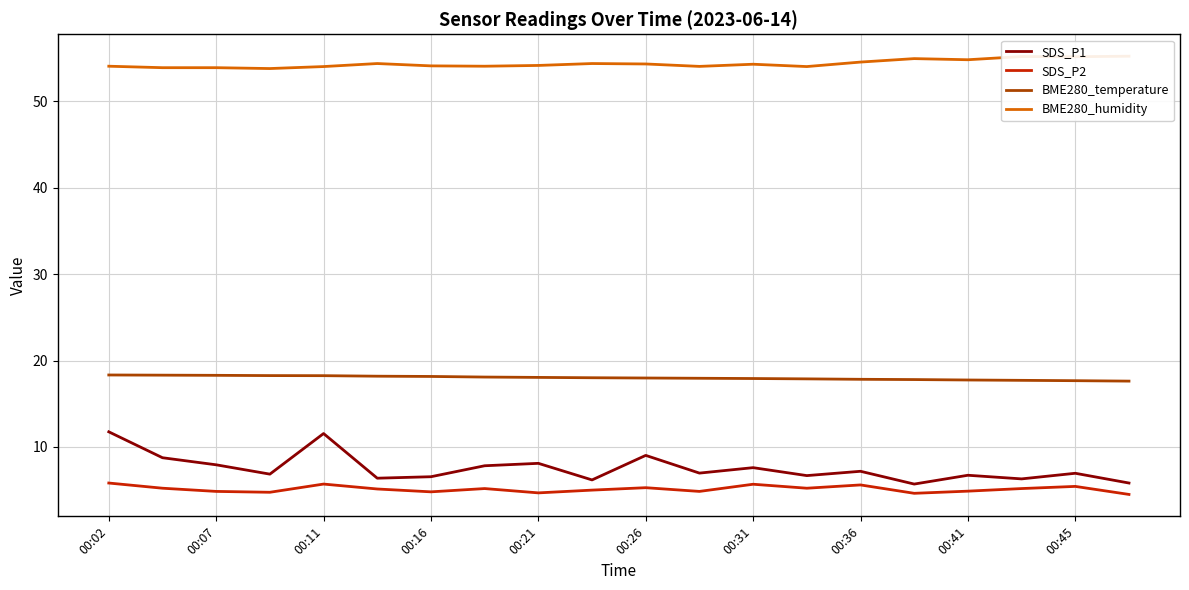

True or false: SDS_P2 has a value of 4.7 at 00:21.

True